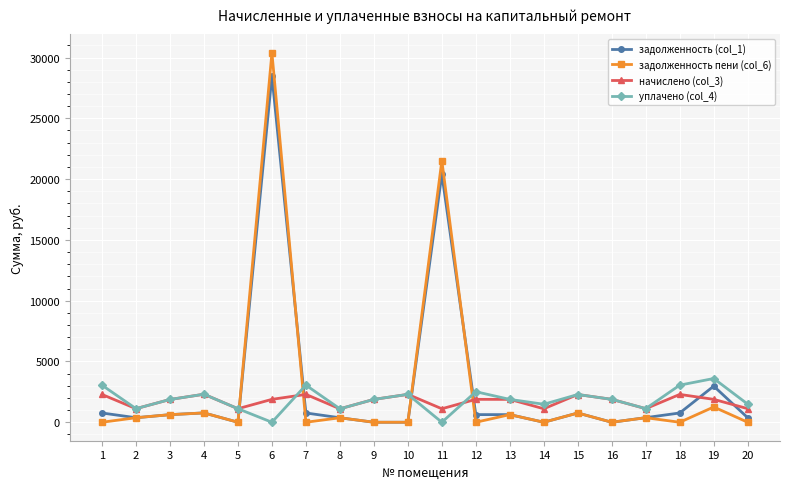

Is it true that задолженность пени (col_6) equals -20814.4 at 18?

False